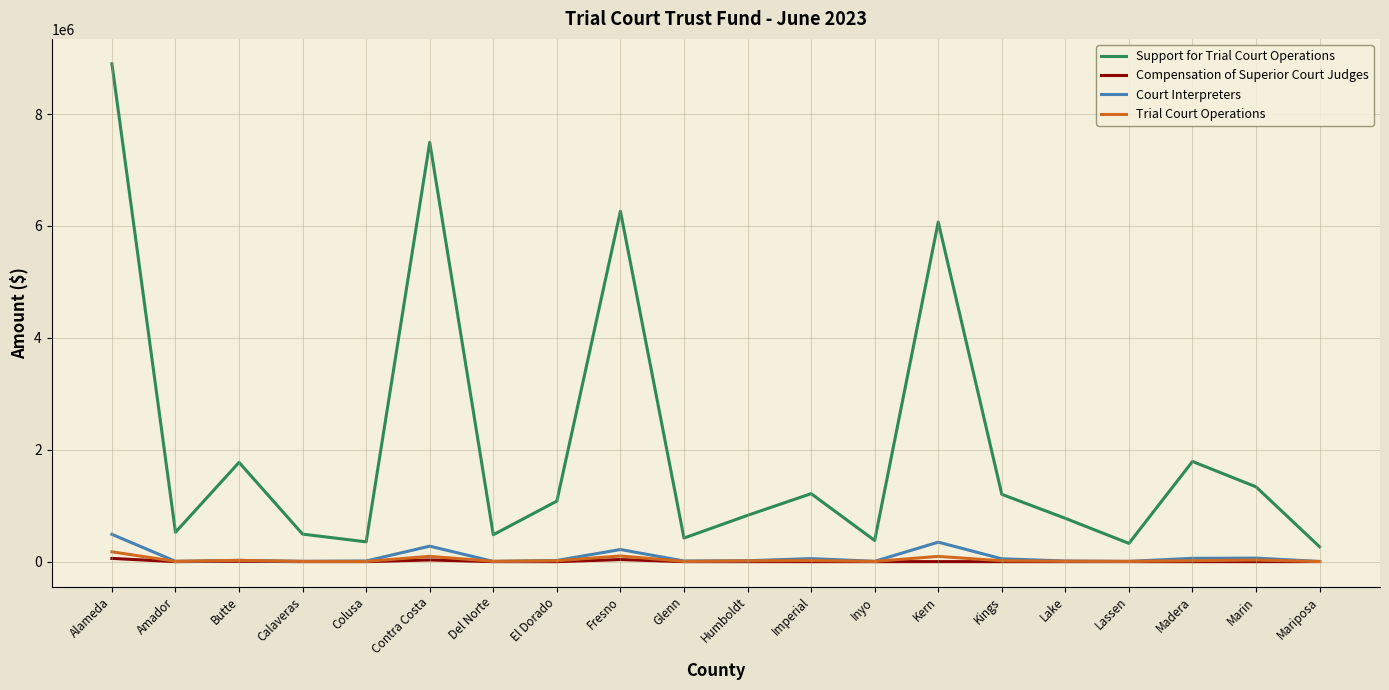

Which category has the highest value across all series?

Alameda